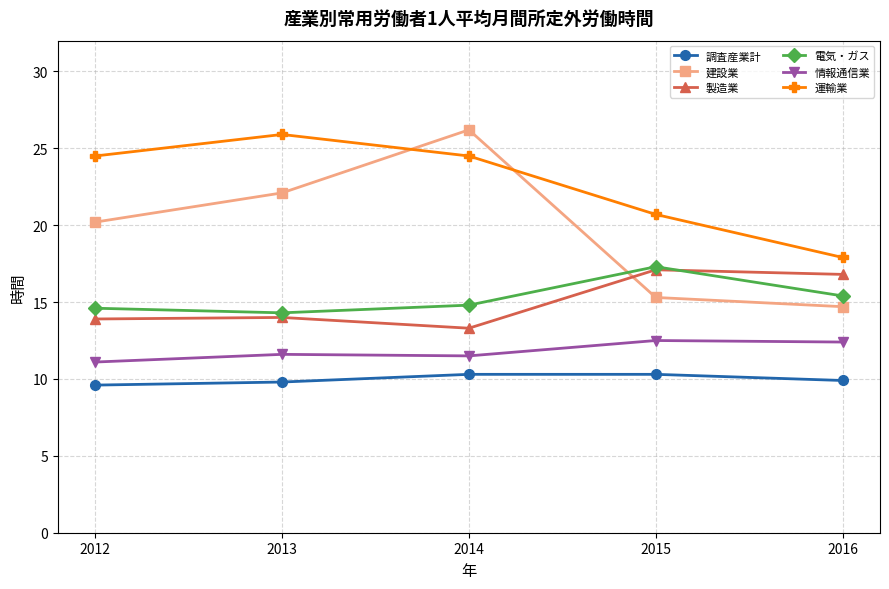

Which series changed the most between 2013 and 2015?

建設業